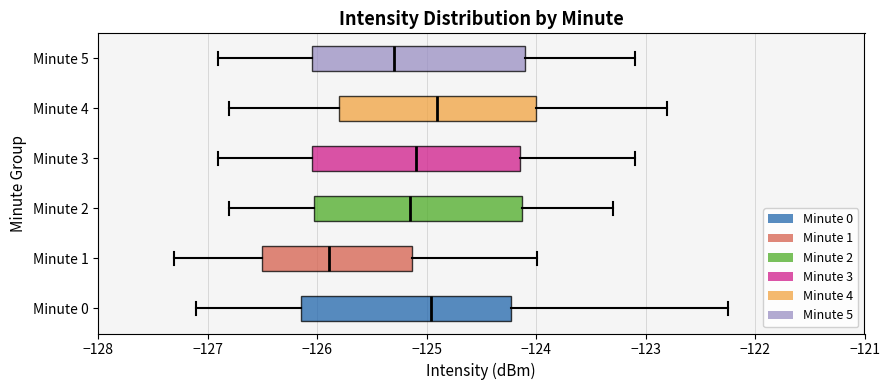

Which box has the furthest to the left median line?

Minute 1